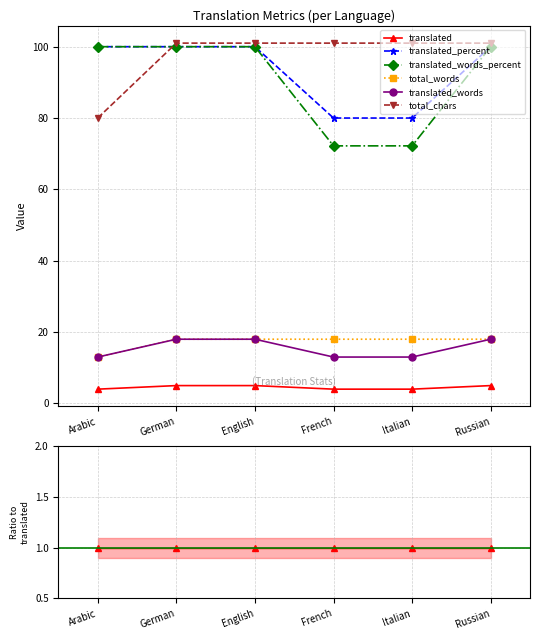

At how many categories does at least one series exceed 20?

6